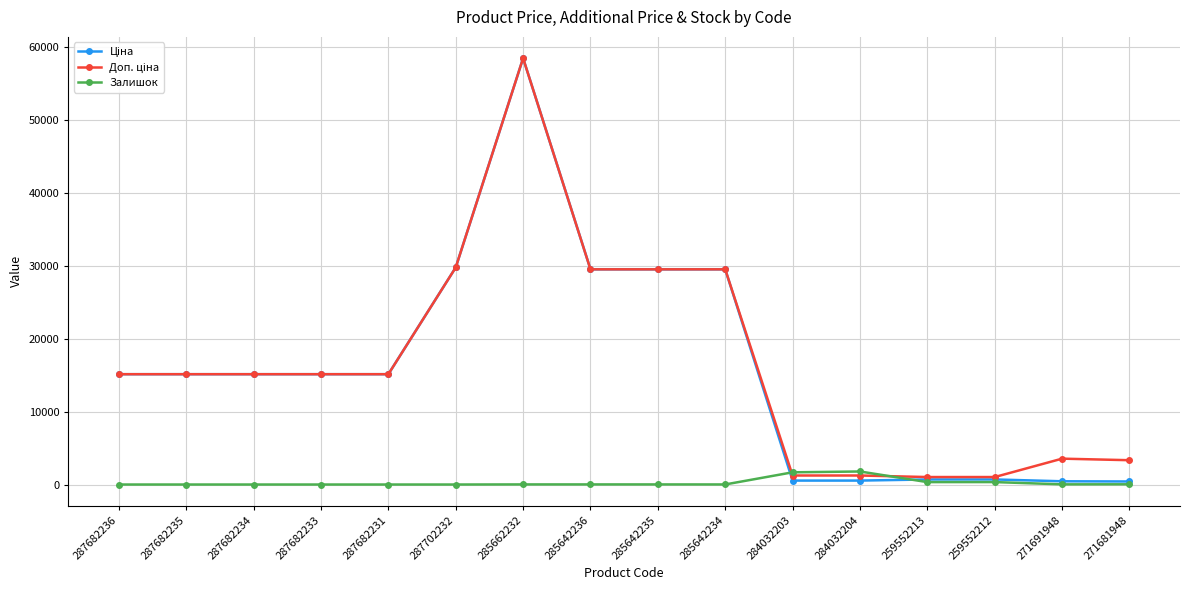

What is the highest value of the Залишок series?

1786.0